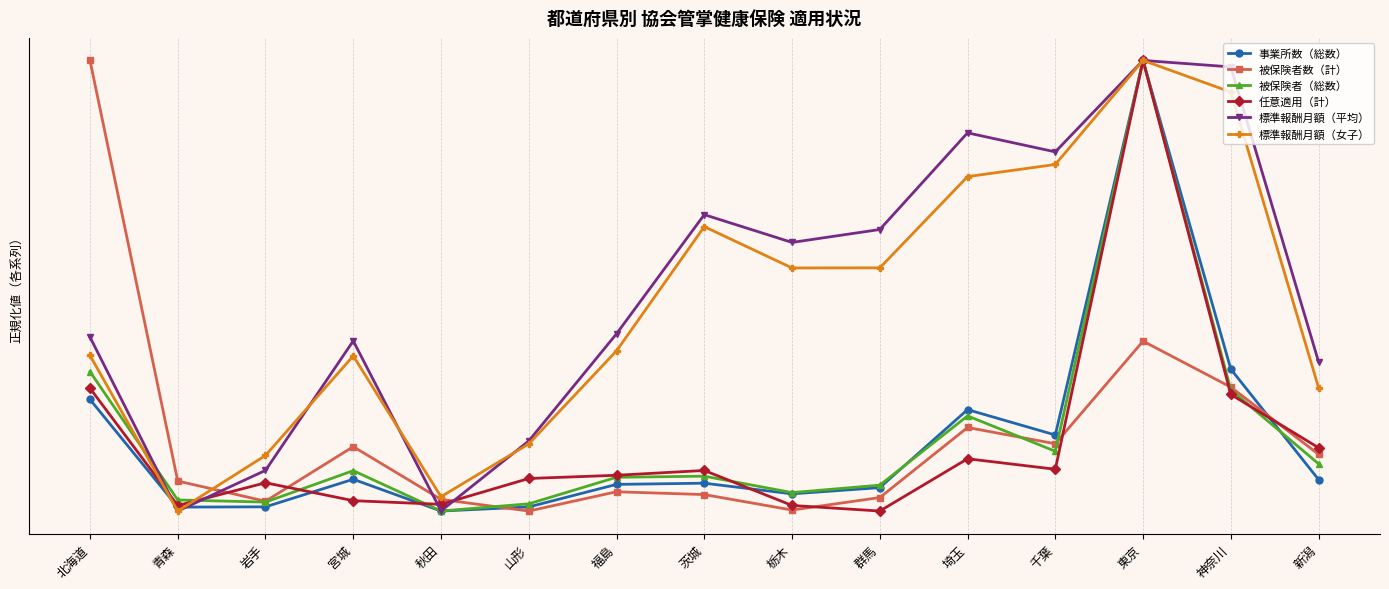

Where is 被保険者（総数） nearest to the value 0?

秋田